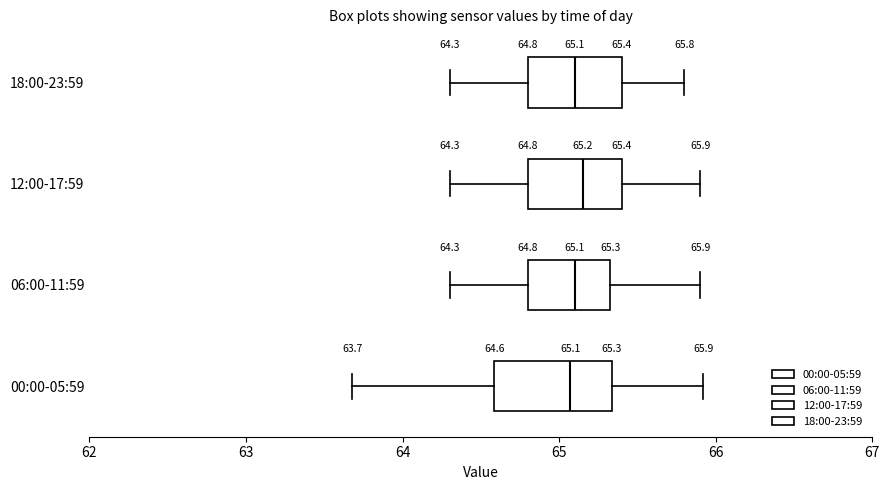

Comparing the boxes themselves (not the whiskers), which one is the widest?

00:00-05:59